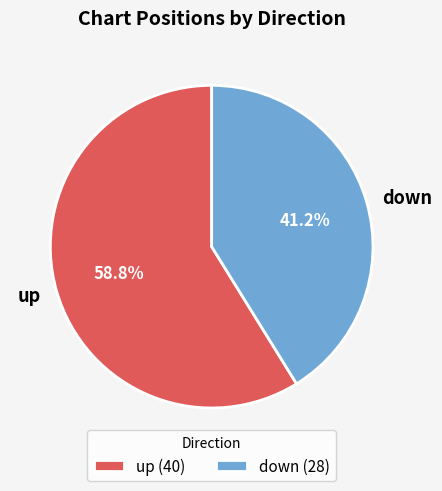

Does up account for over 50% of the chart?

Yes